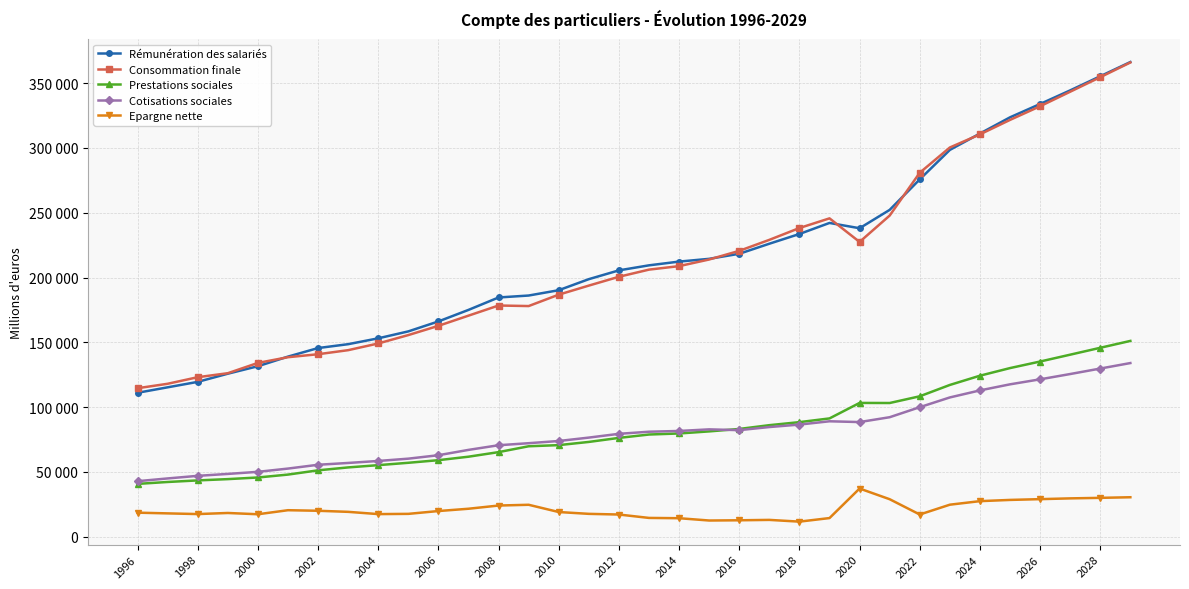

True or false: Rémunération des salariés and Prestations sociales cross at least once.

False